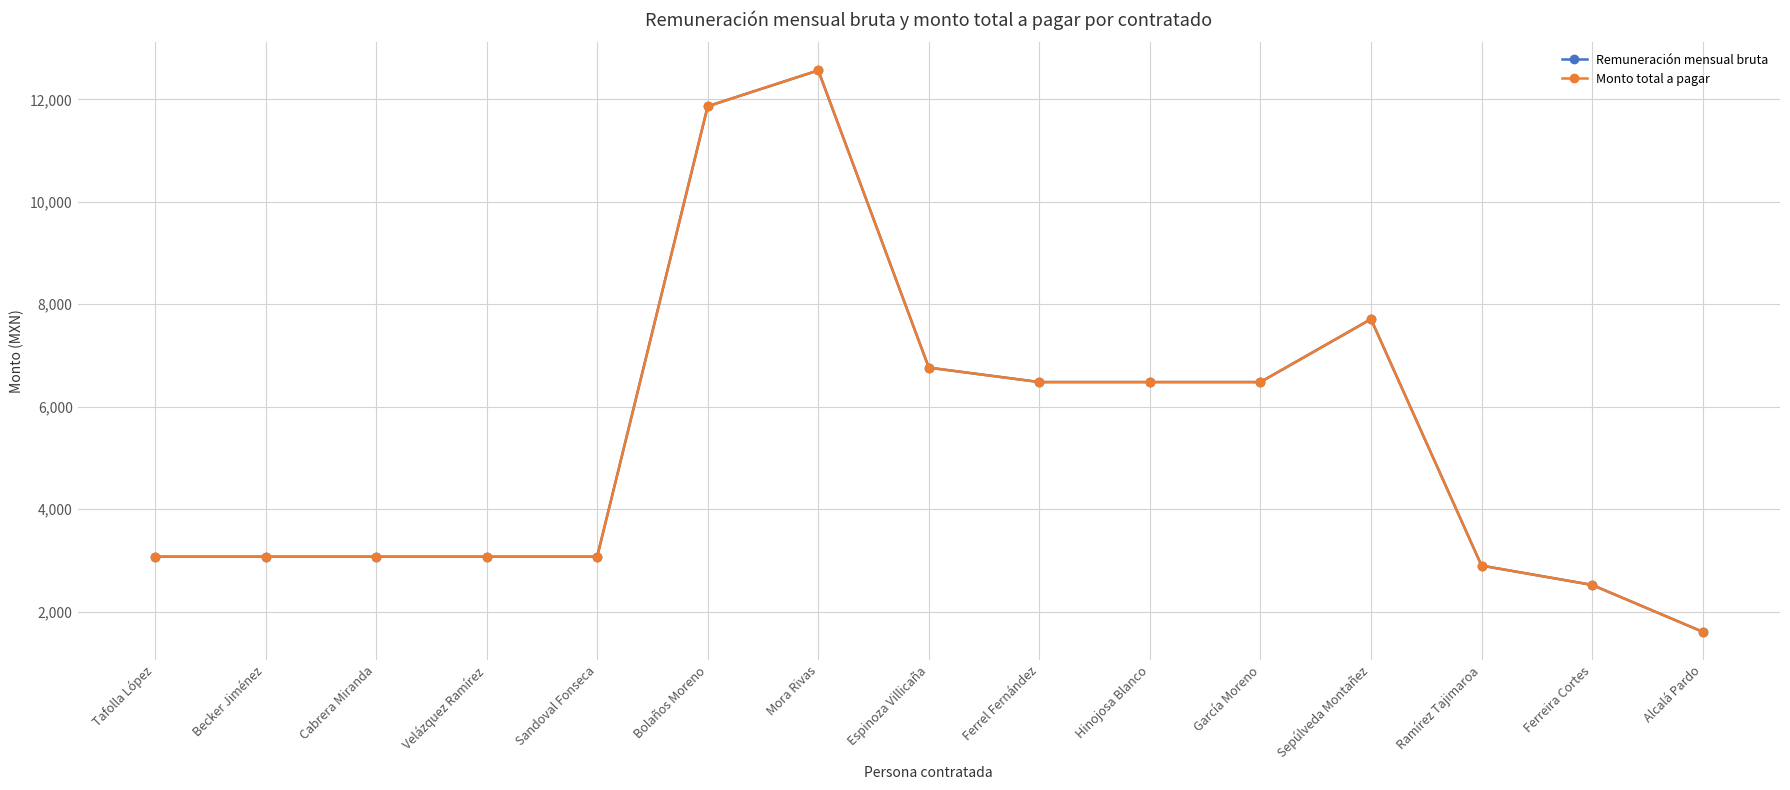

At which label does Remuneración mensual bruta first exceed 3072?

Bolaños Moreno